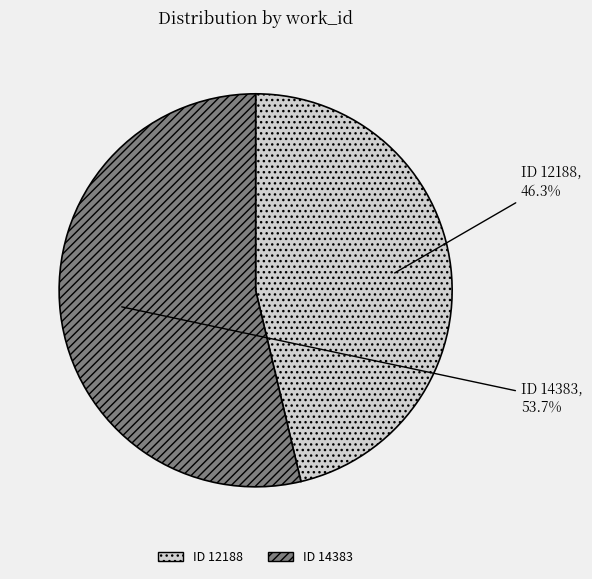

How many segments does this pie chart have?

2